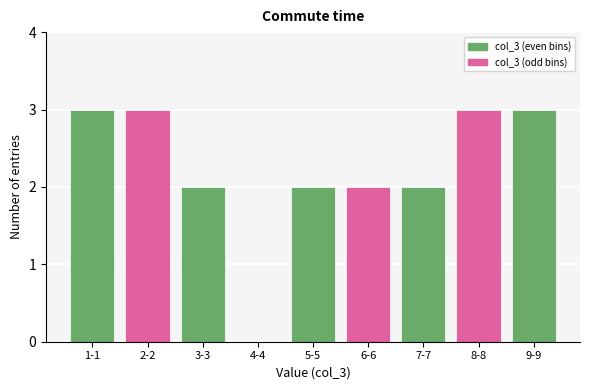

Reading left to right, extract all data points from this chart.

1-1=3	2-2=3	3-3=2	4-4=0	5-5=2	6-6=2	7-7=2	8-8=3	9-9=3